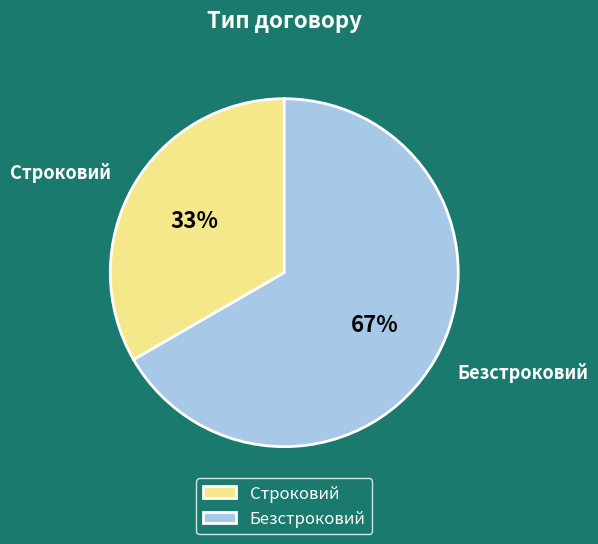

Is Строковий the majority of the pie?

No